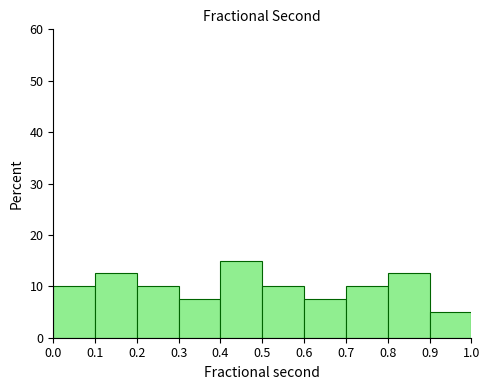

Reading left to right, transcribe this chart: for each bar, give the range it covers on the x-axis and its height. The values are not printed on the chart, so give them approximately, as read against the axis.

0.0 to 0.1: 10
0.1 to 0.2: 13
0.2 to 0.3: 10
0.3 to 0.4: 8
0.4 to 0.5: 15
0.5 to 0.6: 10
0.6 to 0.7: 8
0.7 to 0.8: 10
0.8 to 0.9: 13
0.9 to 1.0: 5